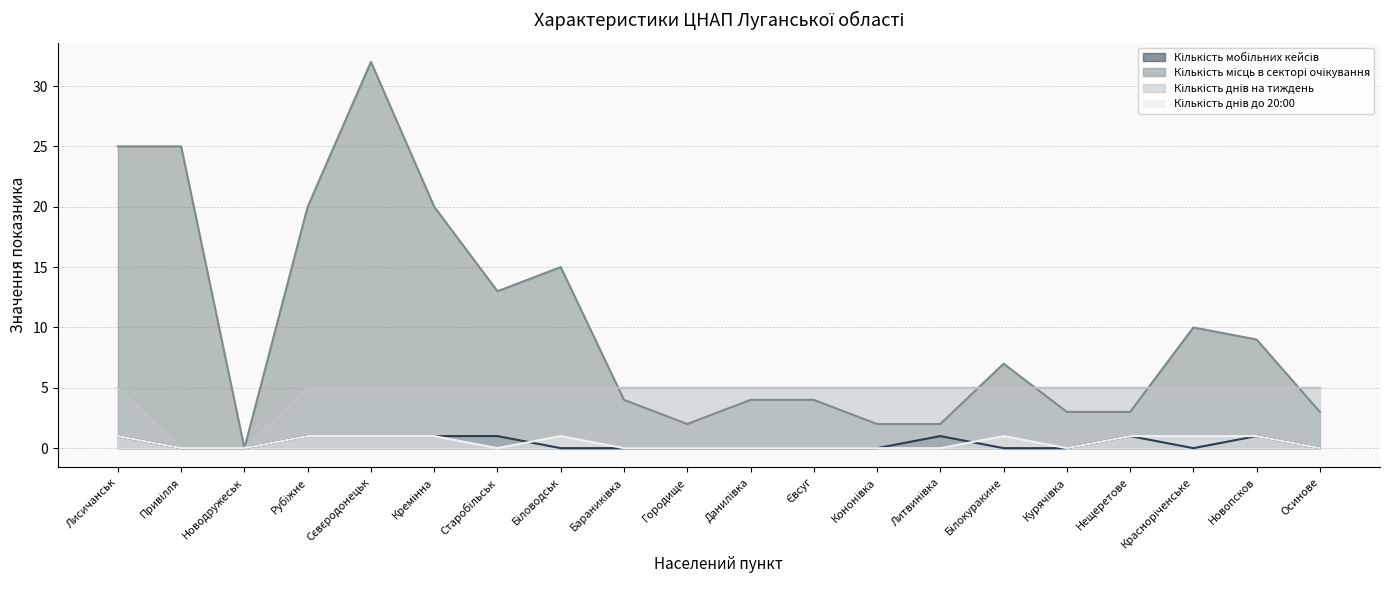

Between Нещеретове and Новопсков, which series saw the biggest shift?

Кількість місць в секторі очікування